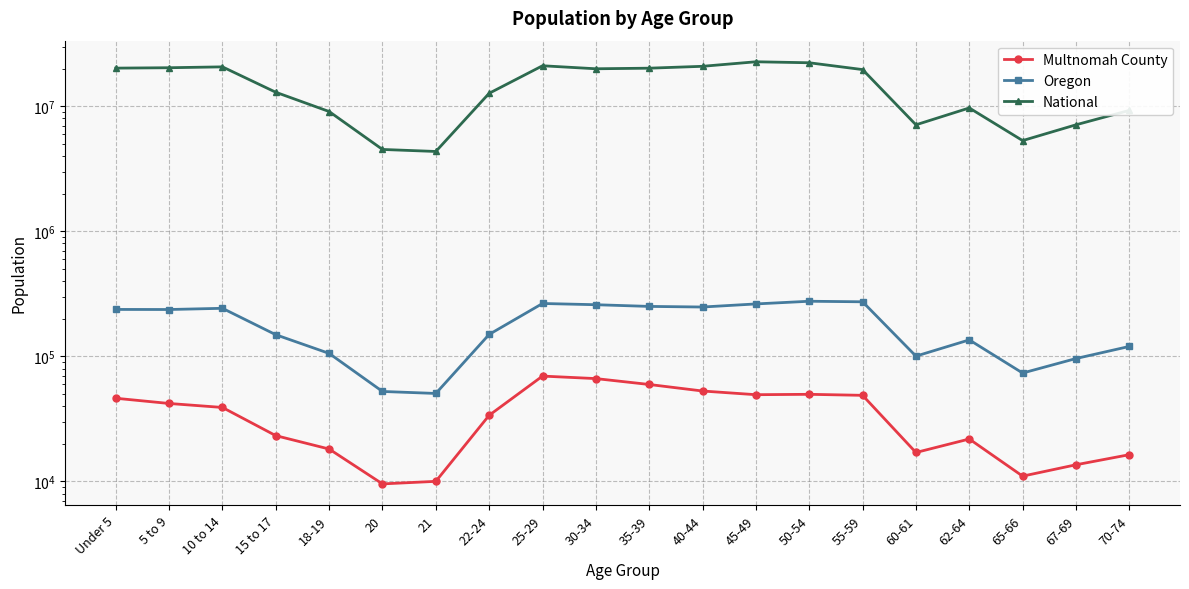

In Multnomah County, how many points are lower than both neighbors (excluding endpoints)?

4